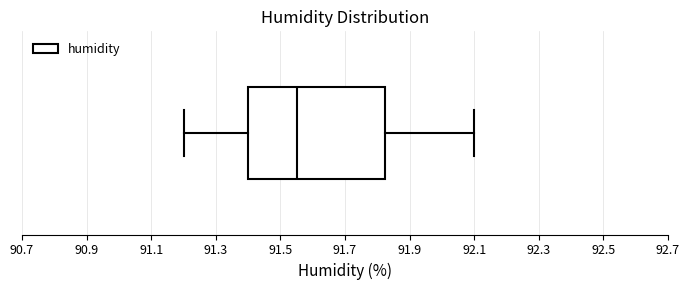

Read this box plot against the x-axis: the position of the median line, the range covered by the box, and the ends of both whiskers. The values are not printed on the chart, so give them approximately, as read against the axis.

median 91.56, box 91.40 to 91.82, whiskers 91.20 to 92.10